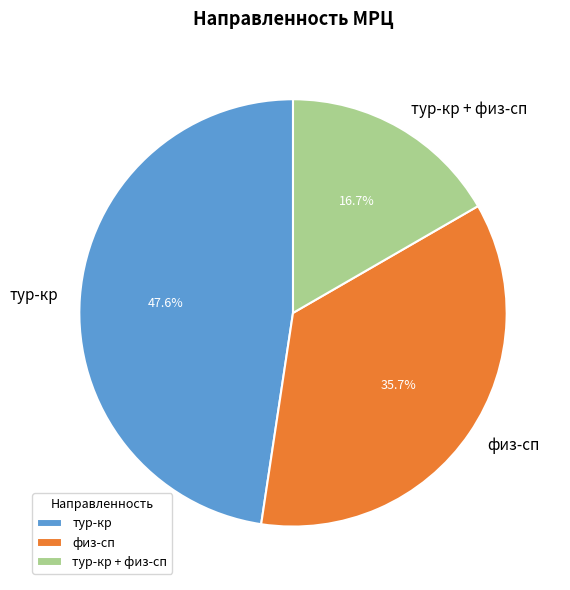

Is it true that физ-сп is 45% of the pie?

False